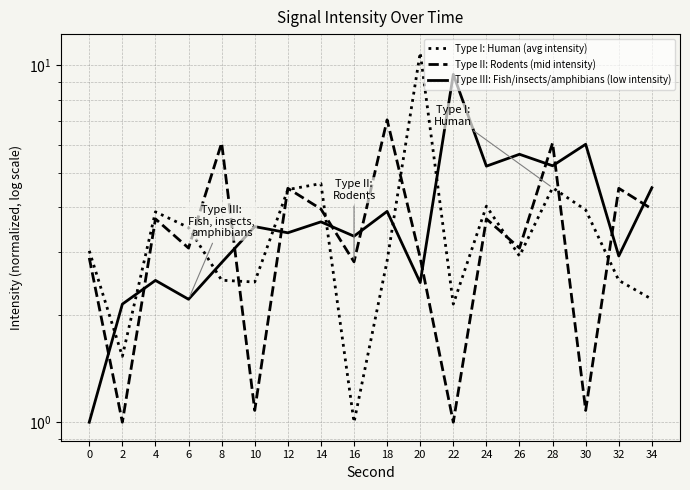

At which category is the sum across all series the highest?

20